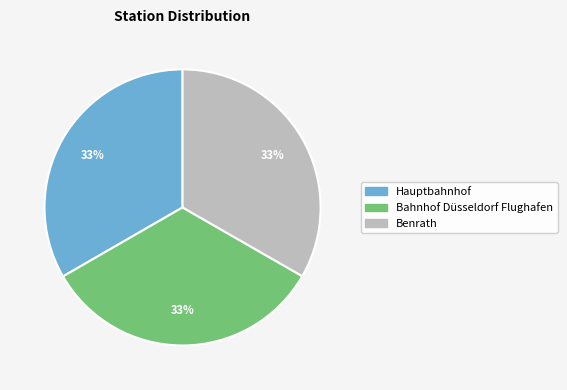

Does Hauptbahnhof represent more than half of the total?

No